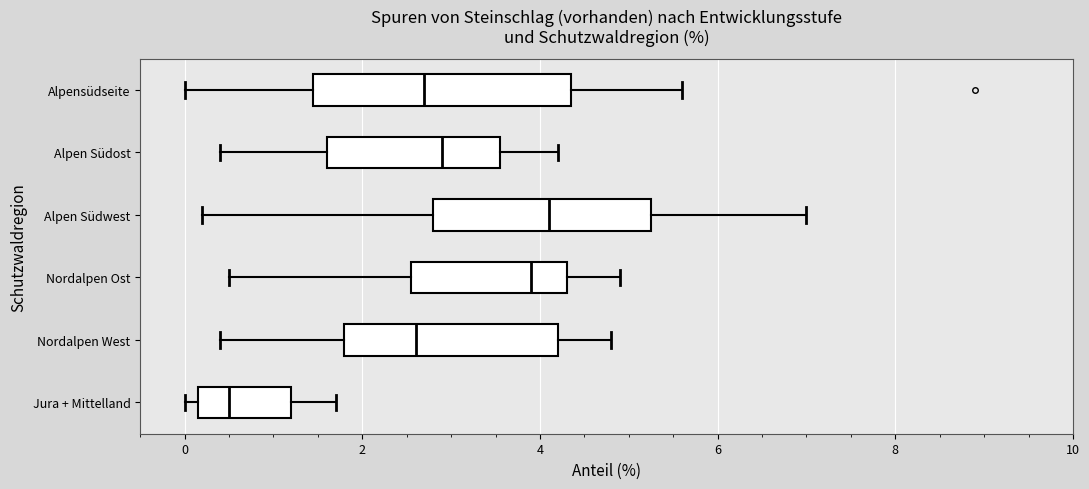

Reading bottom to top, read every box against the x-axis: the position of its median line, the range the box covers, and the ends of its whiskers. The values are not printed on the chart, so give them approximately, as read against the axis.

Jura + Mittelland: median 0.6, box 0.2 to 1.2, whiskers 0.0 to 1.8
Nordalpen West: median 2.6, box 1.8 to 4.2, whiskers 0.4 to 4.8
Nordalpen Ost: median 4.0, box 2.6 to 4.4, whiskers 0.6 to 5.0
Alpen Südwest: median 4.2, box 2.8 to 5.2, whiskers 0.2 to 7.0
Alpen Südost: median 3.0, box 1.6 to 3.6, whiskers 0.4 to 4.2
Alpensüdseite: median 2.8, box 1.4 to 4.4, whiskers 0.0 to 5.6